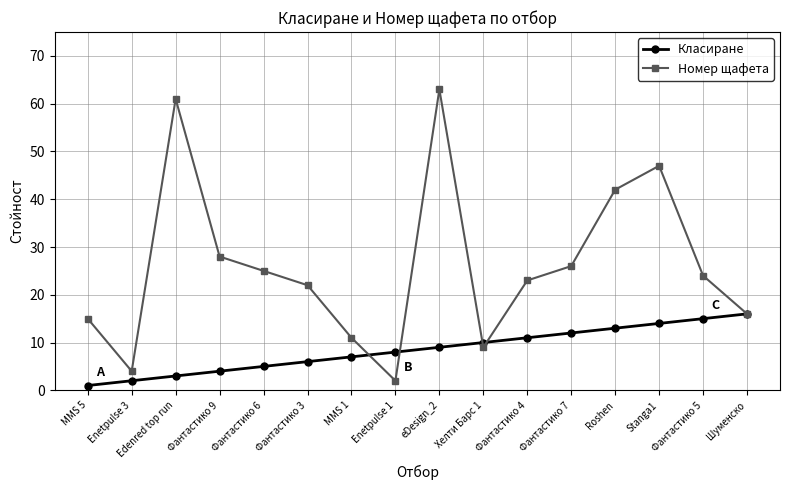

Rank the series by their maximum value, from highest to lowest.

Номер щафета, Класиране